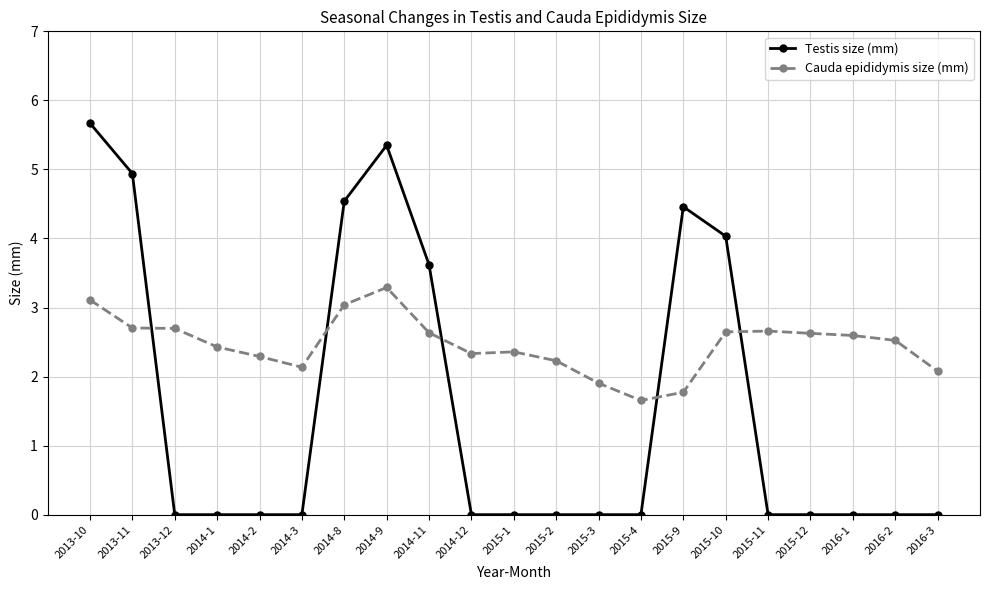

At 2013-11, list the series in order from smallest to largest.

Cauda epididymis size (mm), Testis size (mm)